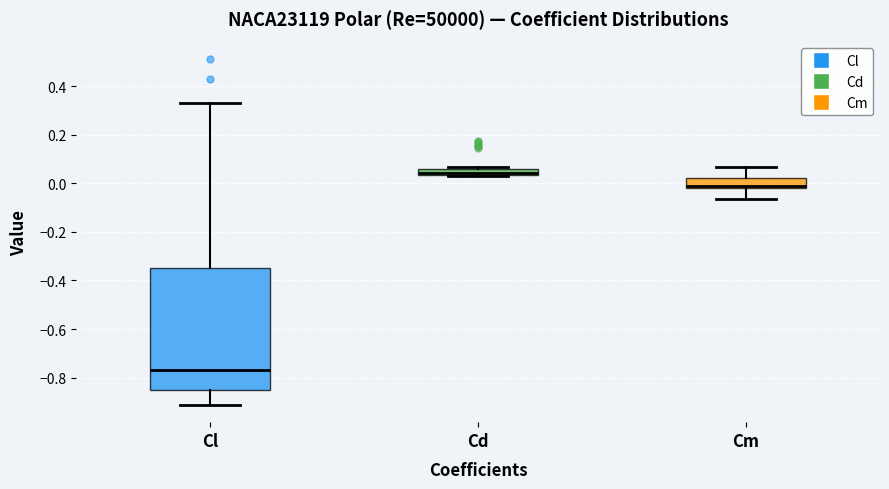

Where does the upper whisker of the box for Cm end on the y-axis? The values are not printed on the chart, so give them approximately, as read against the axis.

0.06